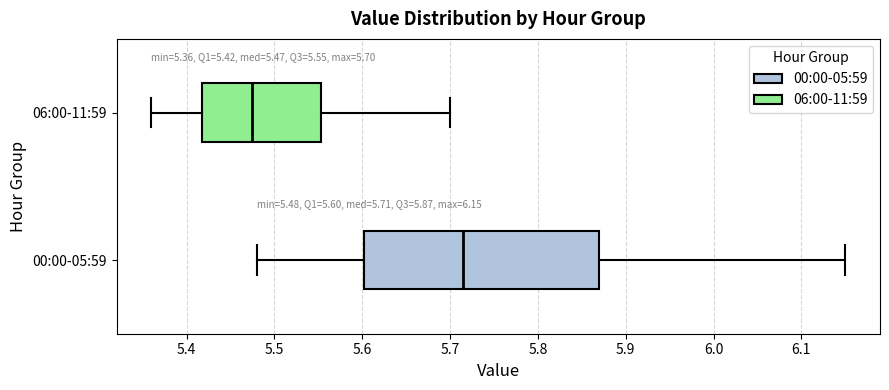

Which box has the furthest to the left median line?

06:00-11:59